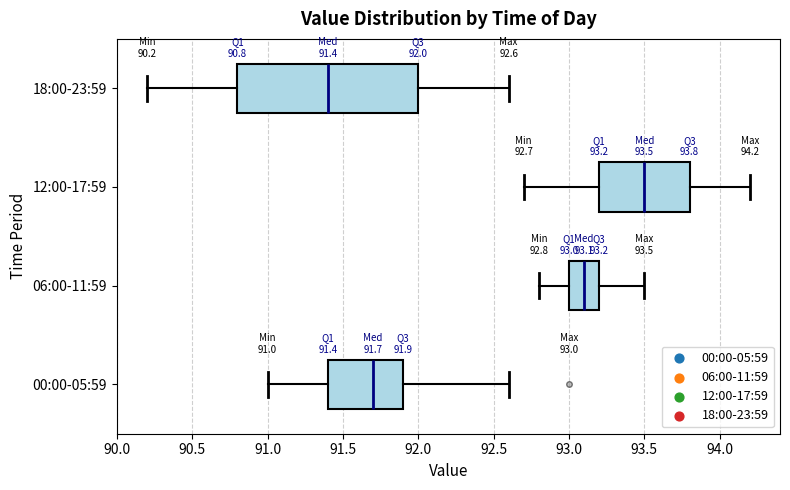

Which box is the widest, from its left edge to its right edge?

18:00-23:59